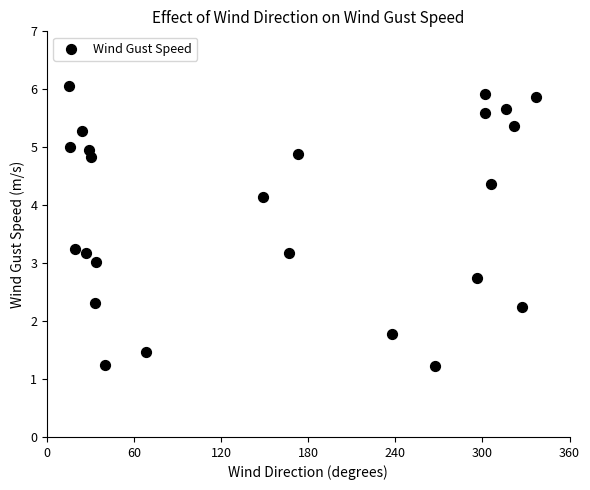

What is the range of X values (max minus min)?

322.0